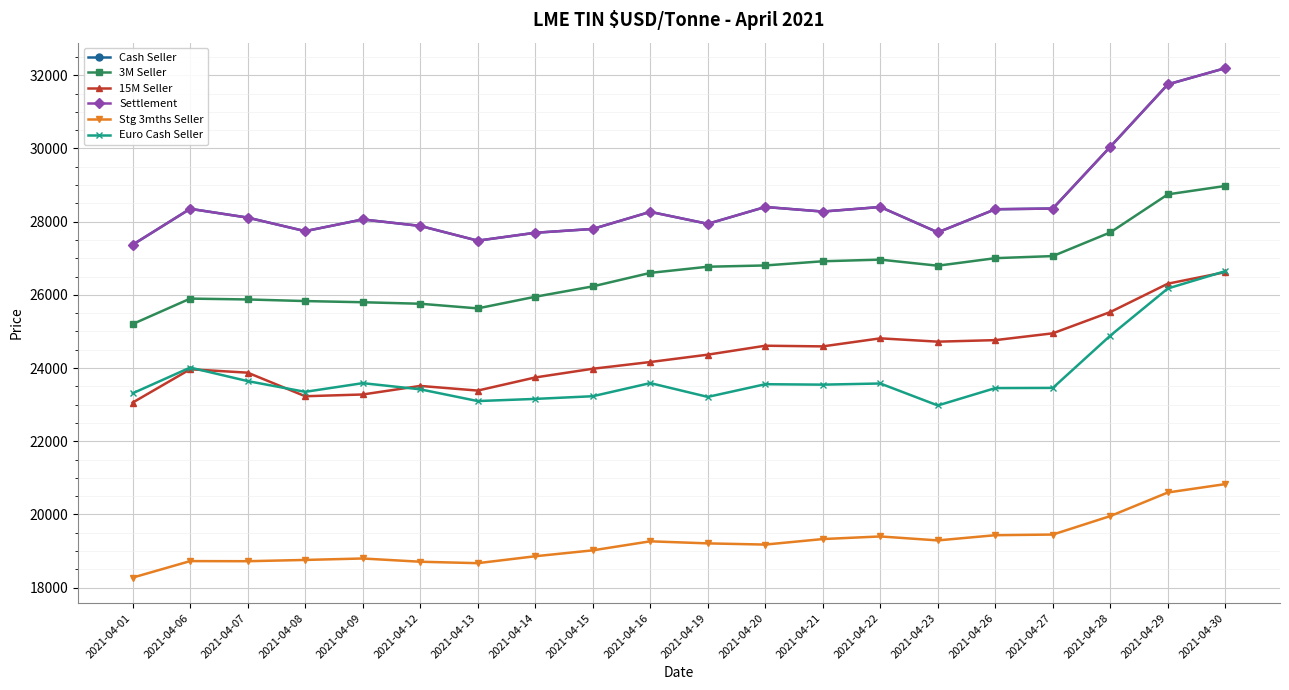

True or false: Euro Cash Seller has a value of 30672.0 at 2021-04-01.

False